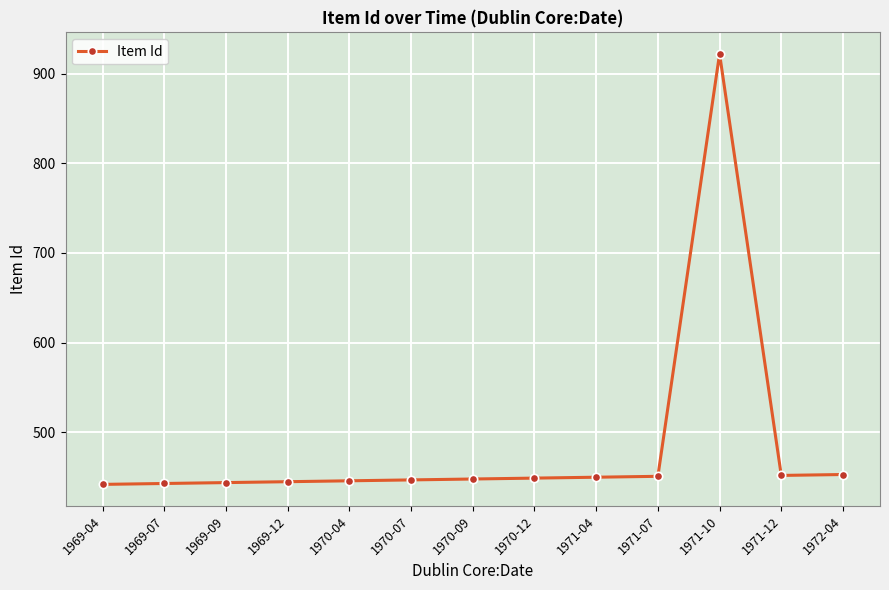

Is it true that the value at 1969-07 is 119?

False